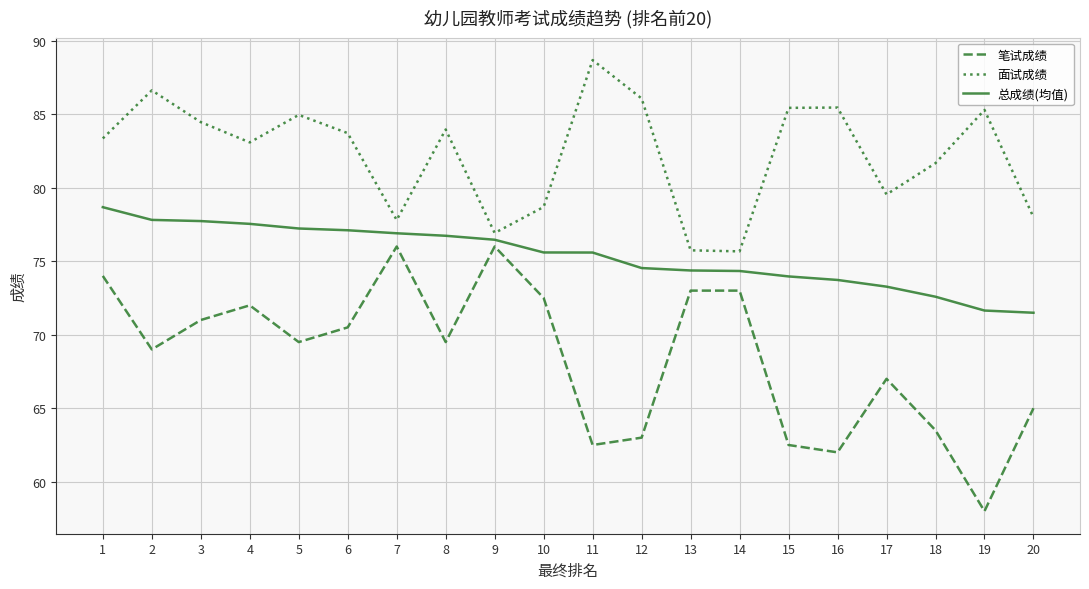

Which label corresponds to the smallest value in the chart?

19